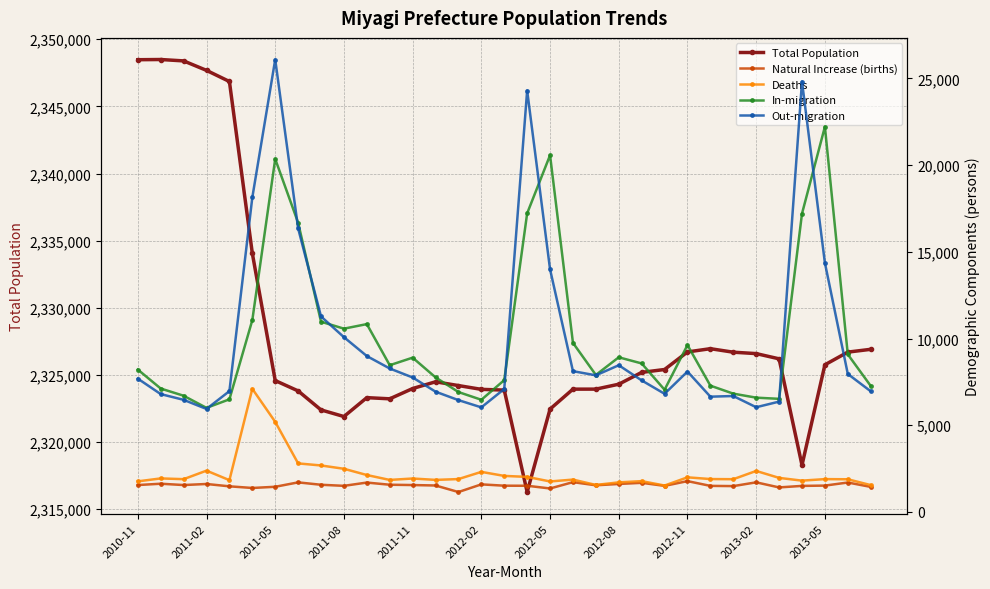

True or false: Total Population has more than 1 interior local peaks.

True